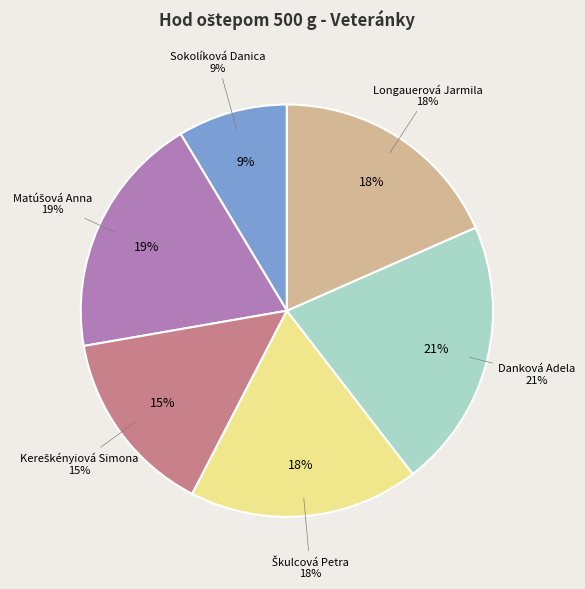

Which slice is the largest?

Danková Adela